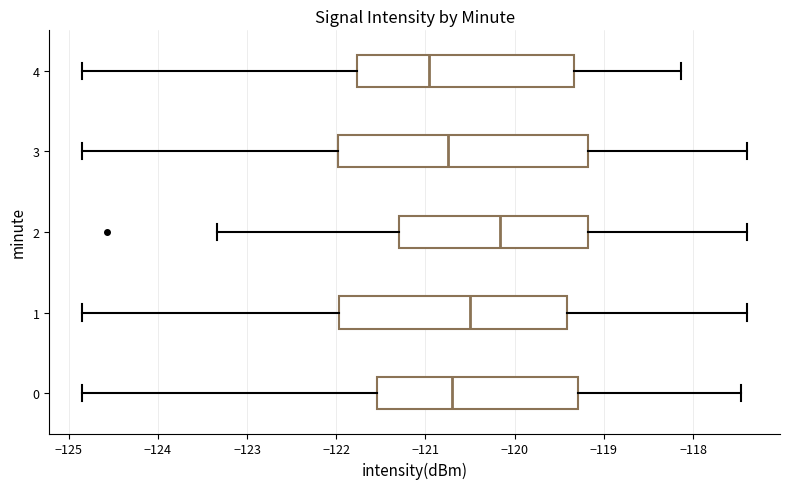

Where is the right edge of the box at y = 4 on the x-axis? The values are not printed on the chart, so give them approximately, as read against the axis.

-119.3